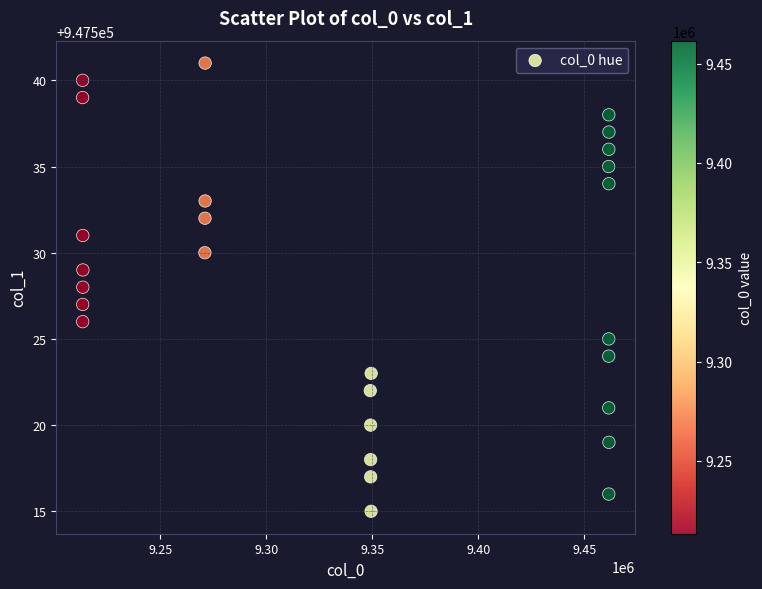

What is the range of X values (max minus min)?

248162